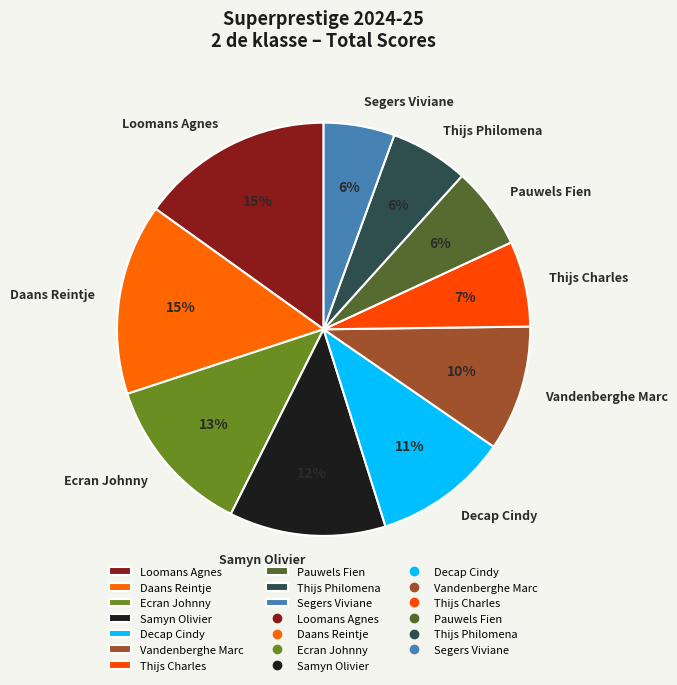

Count the number of slices in the pie.

10